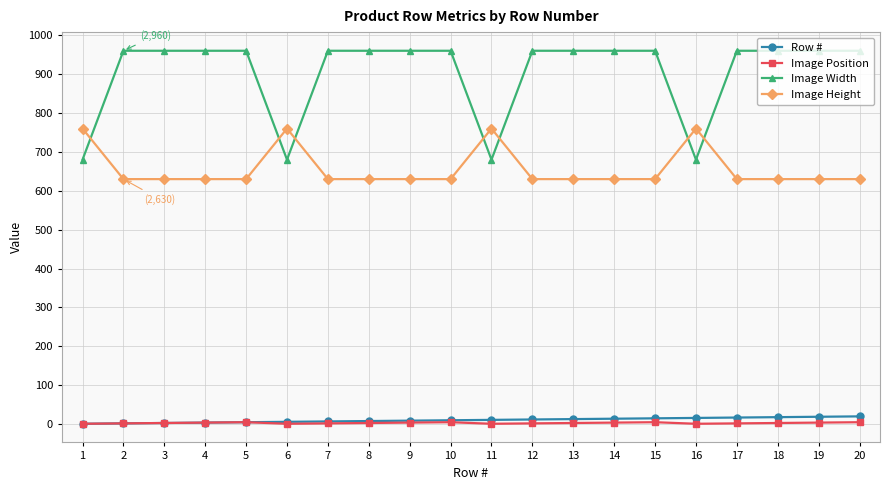

True or false: Row # and Image Width intersect in this chart.

False